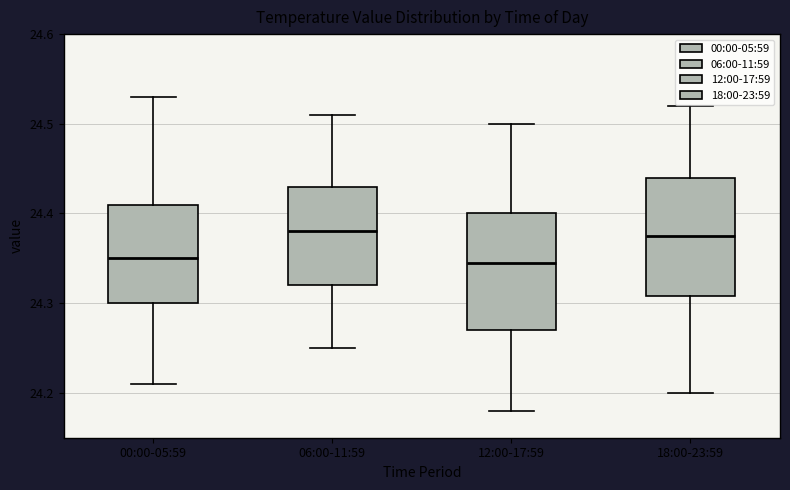

Where does the upper whisker of the box for 06:00-11:59 end on the y-axis? The values are not printed on the chart, so give them approximately, as read against the axis.

24.51